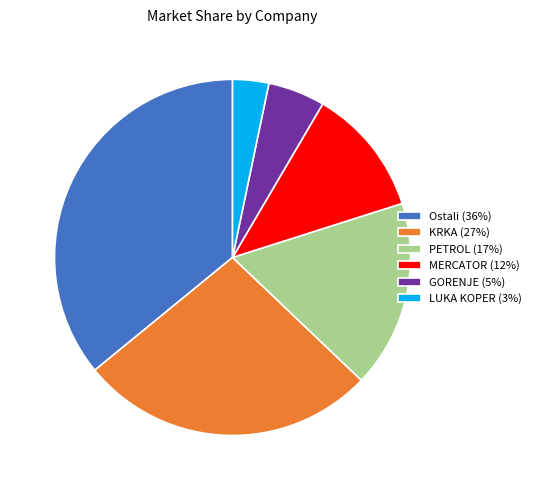

Is it true that KRKA (27%) is 27% of the pie?

True